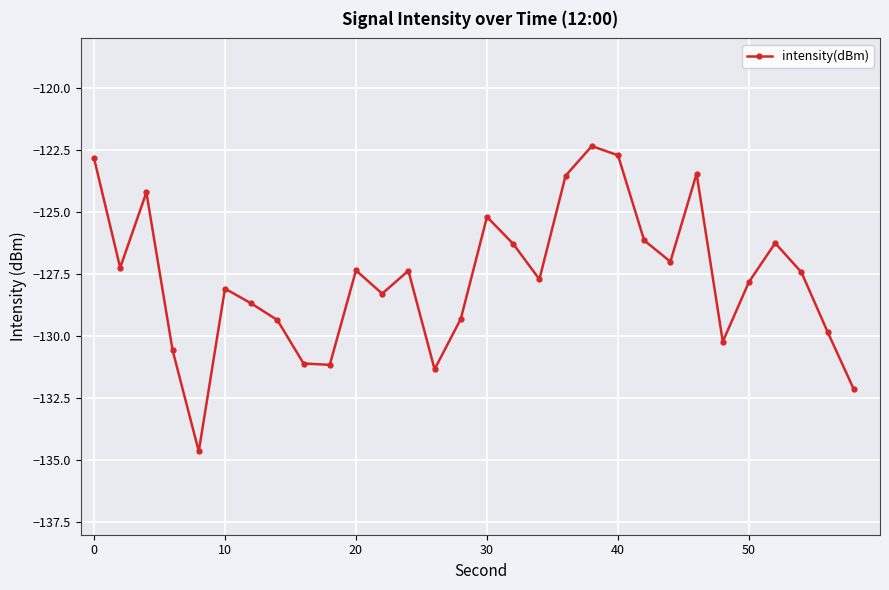

What is the smallest value displayed?

-134.6